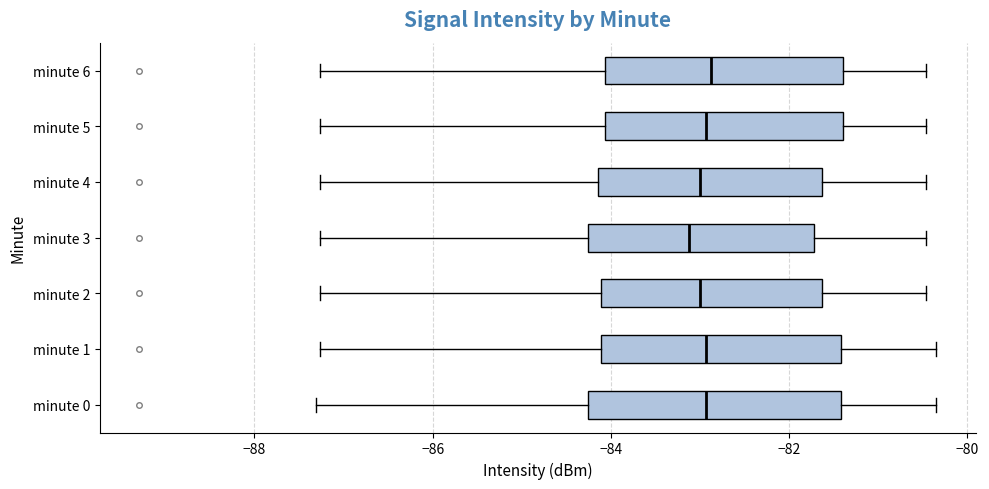

Reading bottom to top, read every box against the x-axis: the position of its median line, the range the box covers, and the ends of its whiskers. The values are not printed on the chart, so give them approximately, as read against the axis.

minute 0: median -83.0, box -84.2 to -81.4, whiskers -87.4 to -80.4
minute 1: median -83.0, box -84.2 to -81.4, whiskers -87.2 to -80.4
minute 2: median -83.0, box -84.2 to -81.6, whiskers -87.2 to -80.4
minute 3: median -83.2, box -84.2 to -81.8, whiskers -87.2 to -80.4
minute 4: median -83.0, box -84.2 to -81.6, whiskers -87.2 to -80.4
minute 5: median -83.0, box -84.0 to -81.4, whiskers -87.2 to -80.4
minute 6: median -82.8, box -84.0 to -81.4, whiskers -87.2 to -80.4